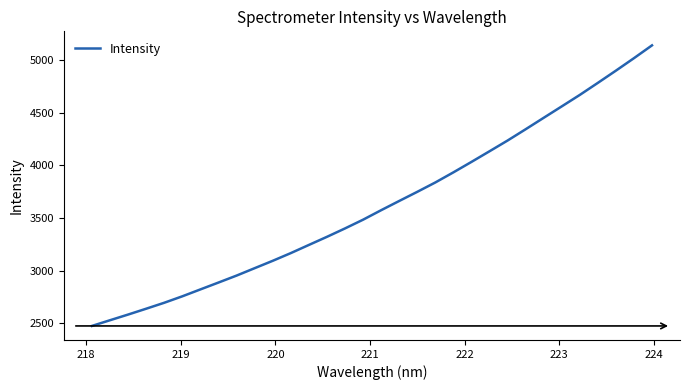

What is the maximum value shown in the chart?

5142.3